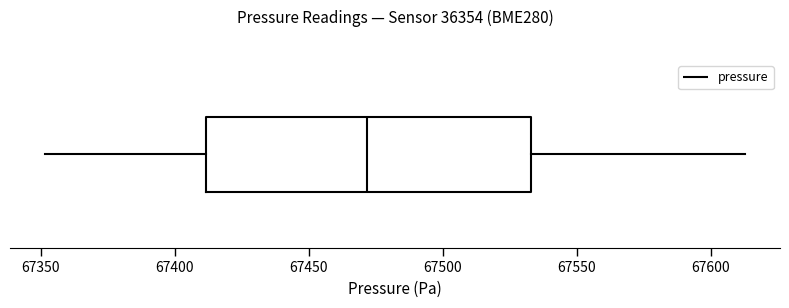

Transcribe this box plot: give where the median line is, the range the box spans, and where the two whiskers end, as read against the x-axis. The values are not printed on the chart, so give them approximately, as read against the axis.

median 67470, box 67410 to 67535, whiskers 67350 to 67615